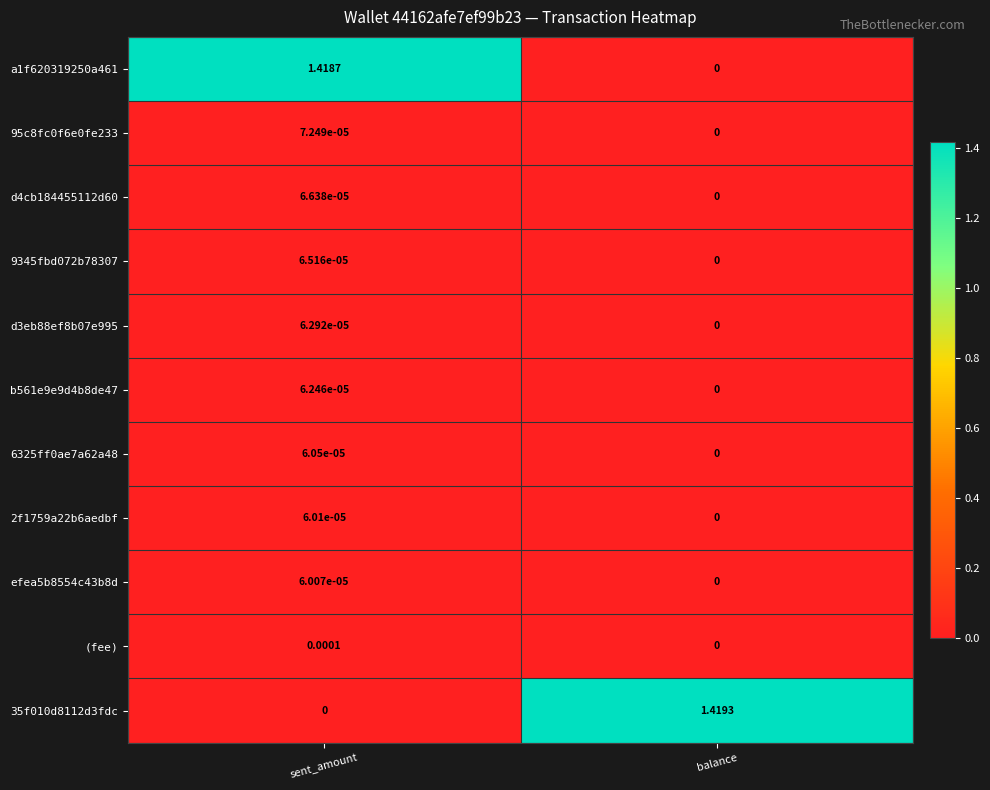

At which label does 2f1759a22b6aedbf reach its minimum?

balance